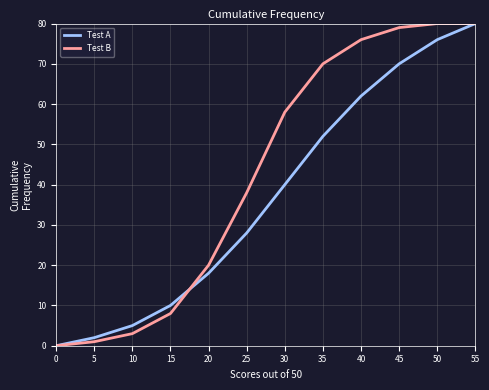

At which category is the sum across all series the highest?

55